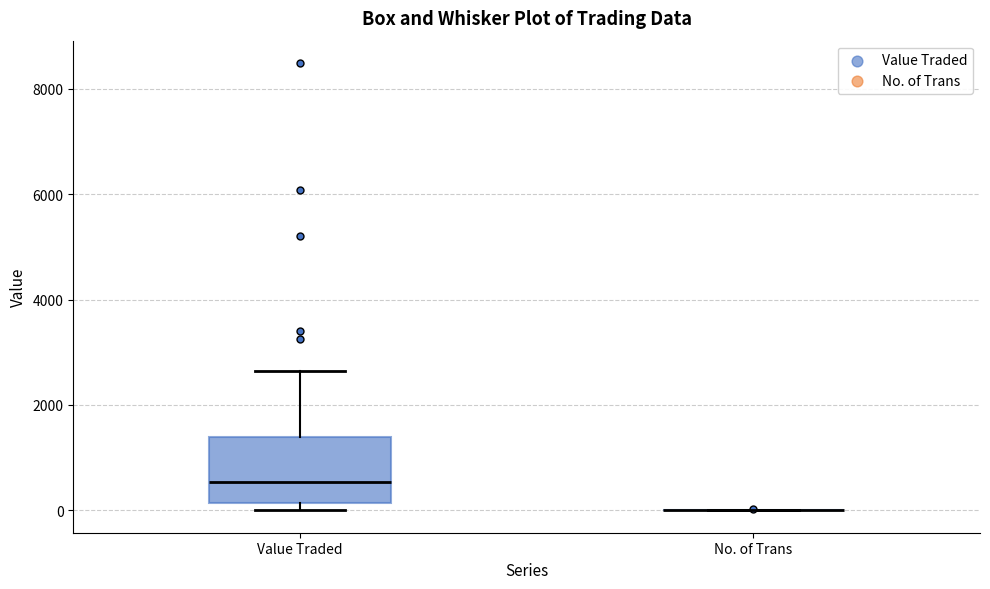

Which box is the tallest, from its lower edge to its upper edge?

Value Traded